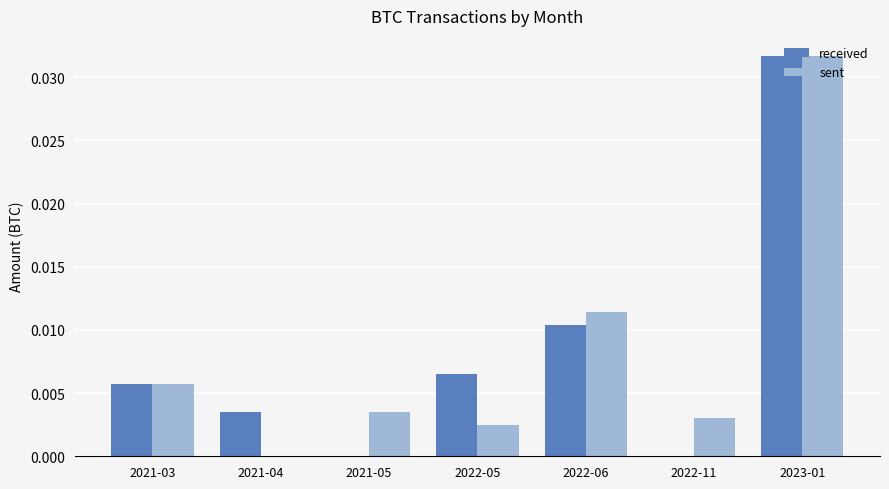

Which label corresponds to the largest value in the chart?

2023-01